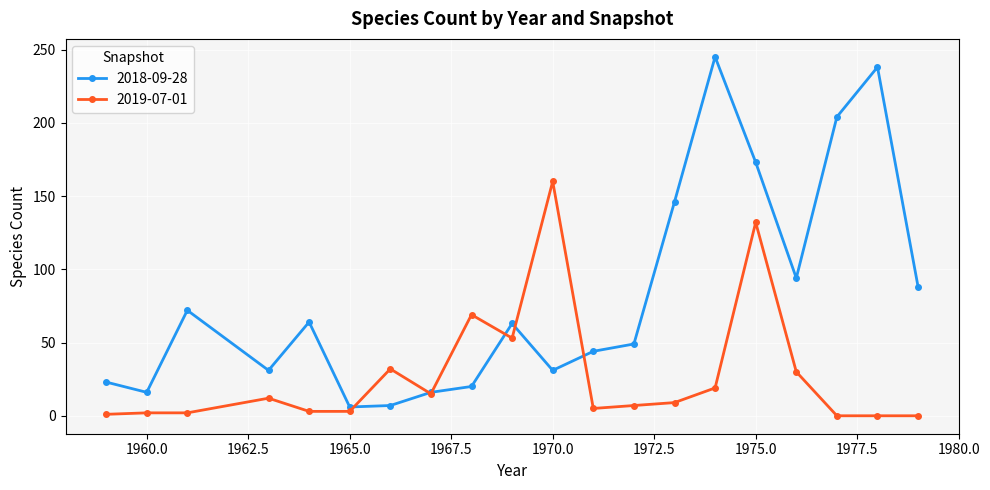

List the series in order of their overall mean, lowest first.

2019-07-01, 2018-09-28